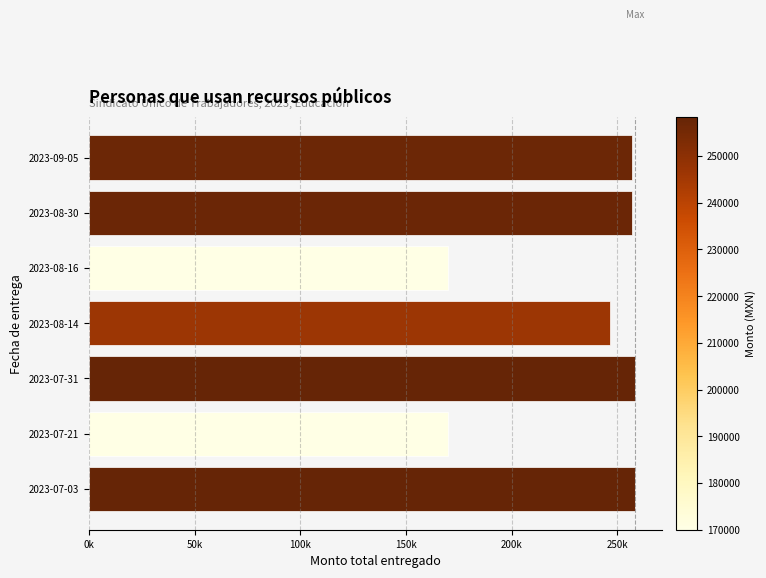

What is the greatest value displayed?

258408.5